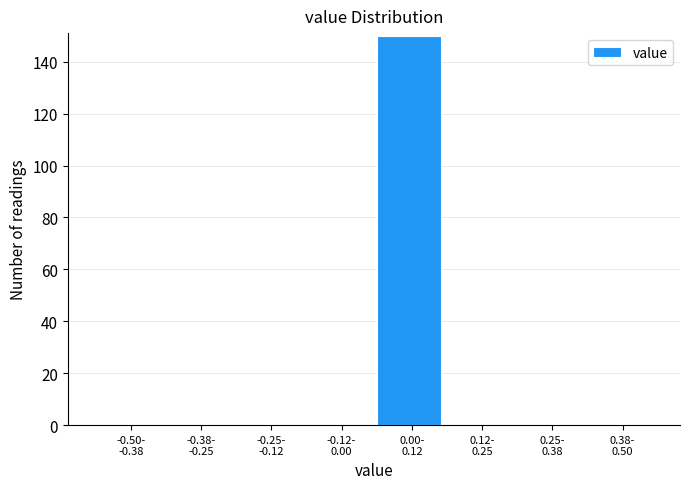

What is the maximum value shown in the chart?

150